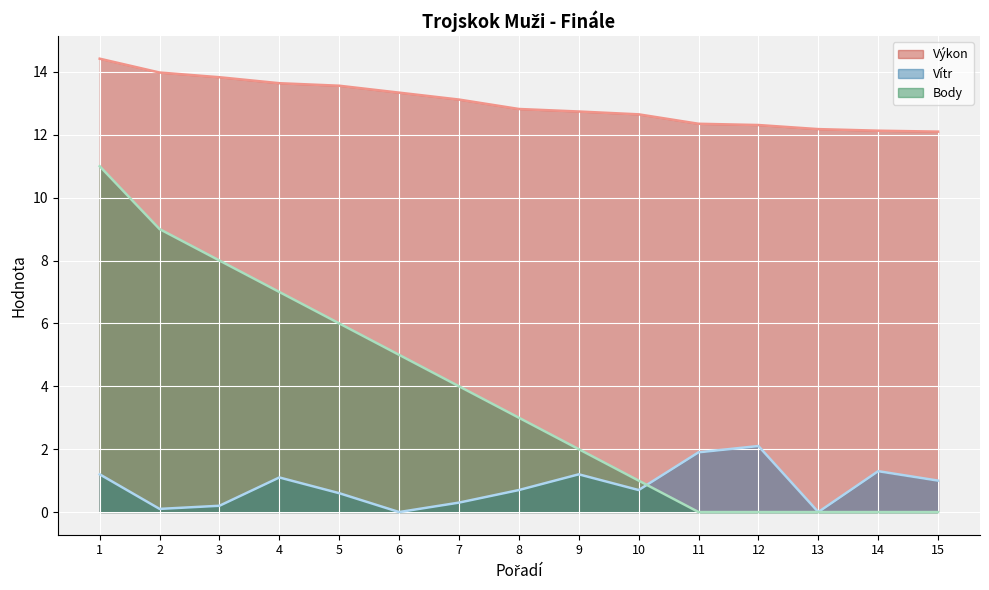

True or false: Výkon and Body cross at least once.

False